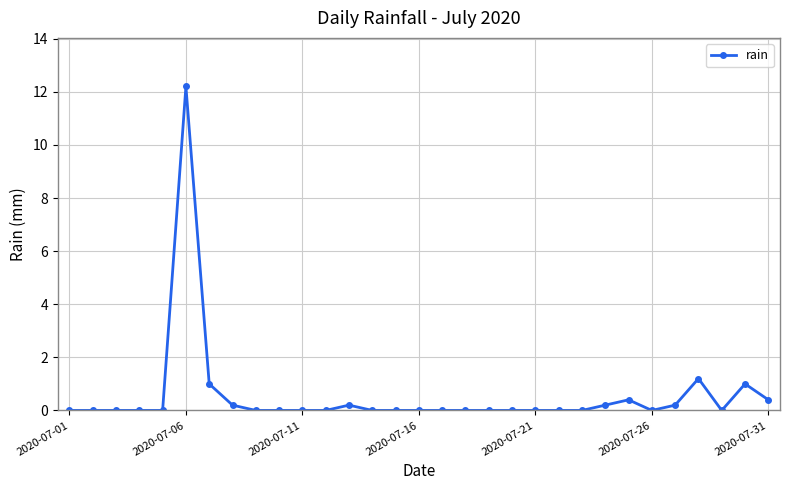

Reading right to left, extract all data points from this chart.

0.4	1.0	0.0	1.2	0.2	0.0	0.4	0.2	0.0	0.0	0.0	0.0	0.0	0.0	0.0	0.0	0.0	0.0	0.2	0.0	0.0	0.0	0.0	0.2	1.0	12.2	0.0	0.0	0.0	0.0	0.0